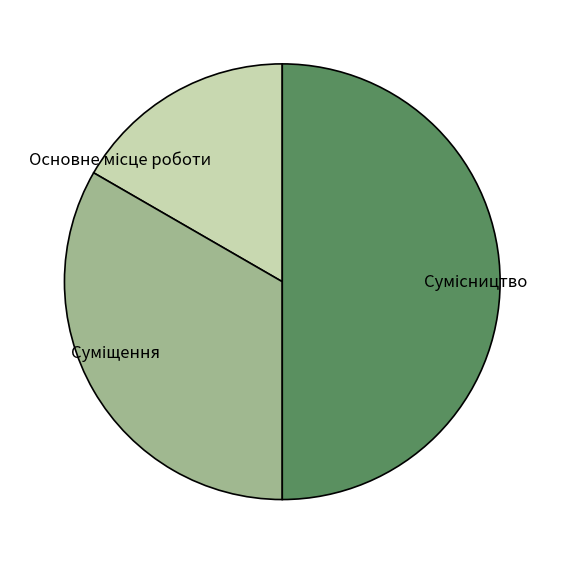

Does Основне місце роботи represent more than half of the total?

No